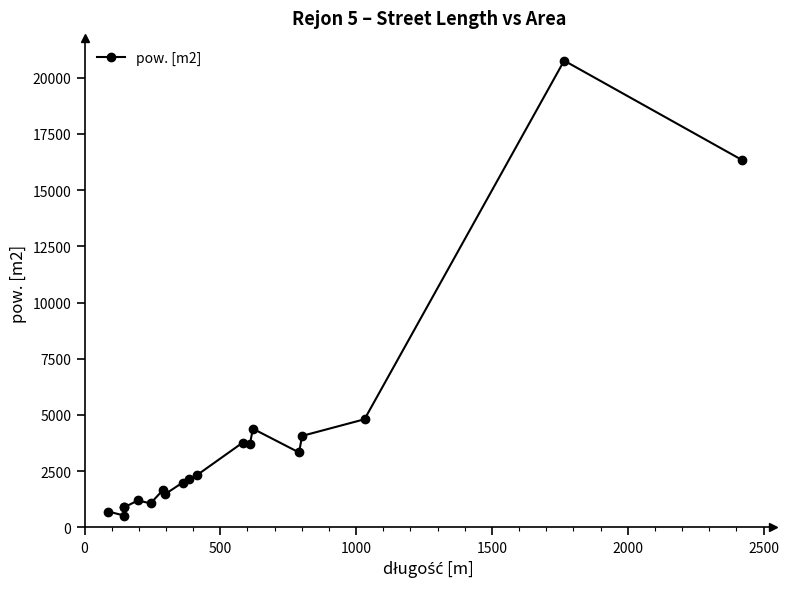

Reading left to right, transcribe all the data shown in this chart.

708	525	913	902	1200	1068	1678	1481	1993	2155	2317	3767	3701	4390	3332	4070	4810	20759	16352